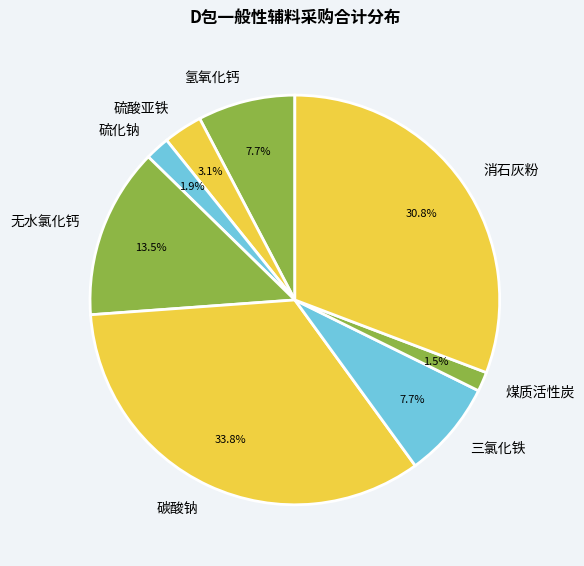

Does 碳酸钠 account for over 50% of the chart?

No